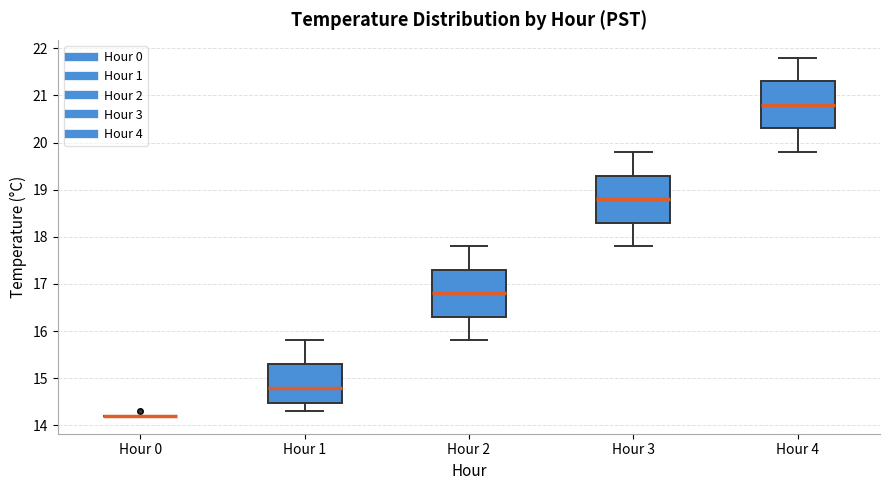

Where does the lower whisker of the box for Hour 1 end on the y-axis? The values are not printed on the chart, so give them approximately, as read against the axis.

14.3